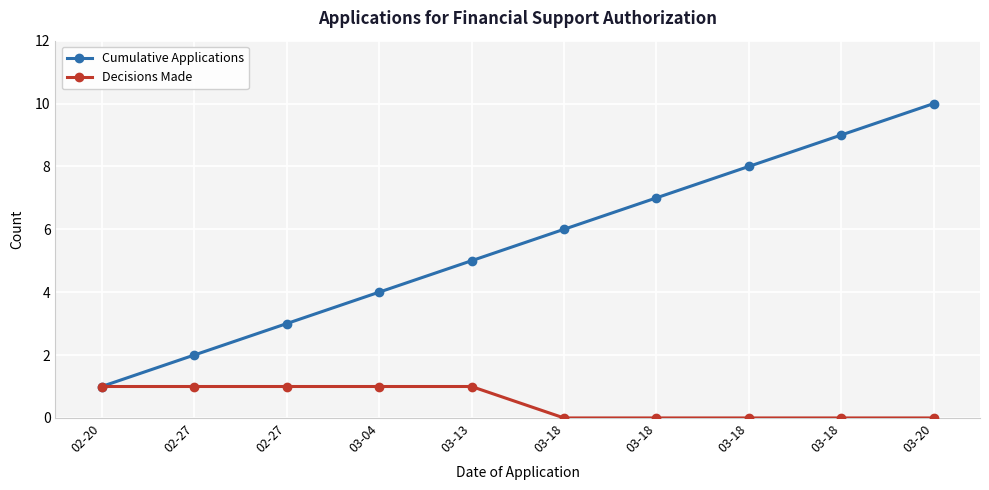

True or false: Cumulative Applications has a value of 15 at 03-18.

False